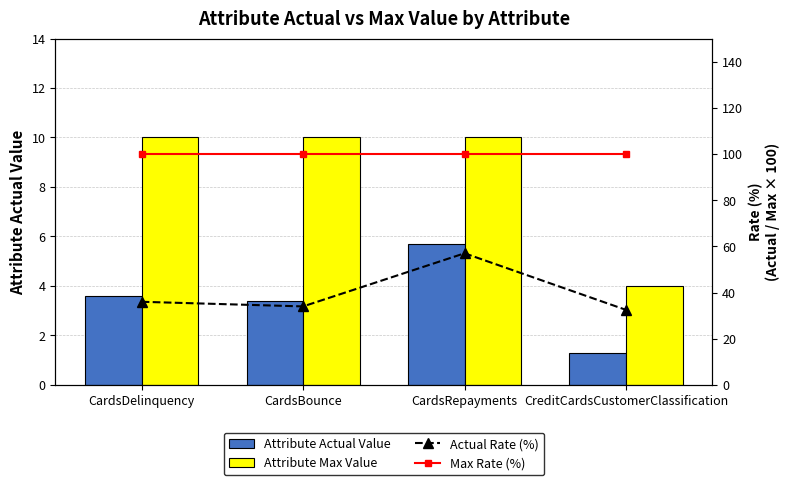

Reading left to right, extract all data points from this chart.

Attribute Actual Value: 3.6	3.4	5.7	1.3
Attribute Max Value: 10.0	10.0	10.0	4.0
Actual Rate (%): 36.0	34.0	57.0	32.5
Max Rate (%): 100.0	100.0	100.0	100.0